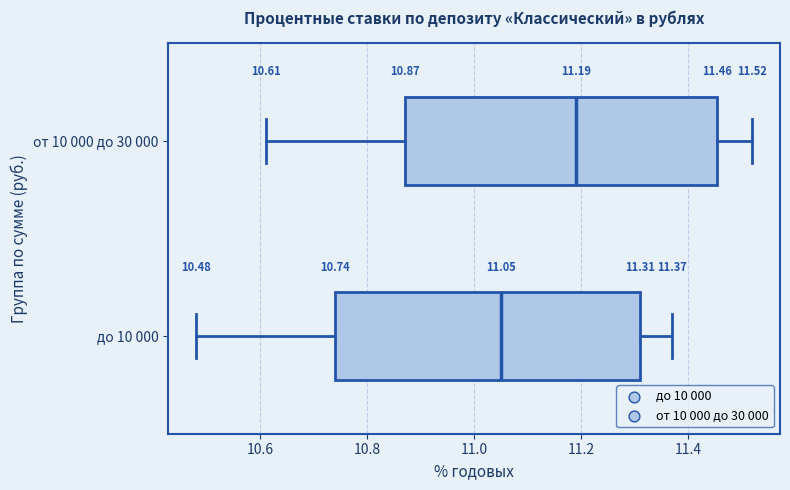

Which box has the furthest to the right median line?

от 10 000 до 30 000